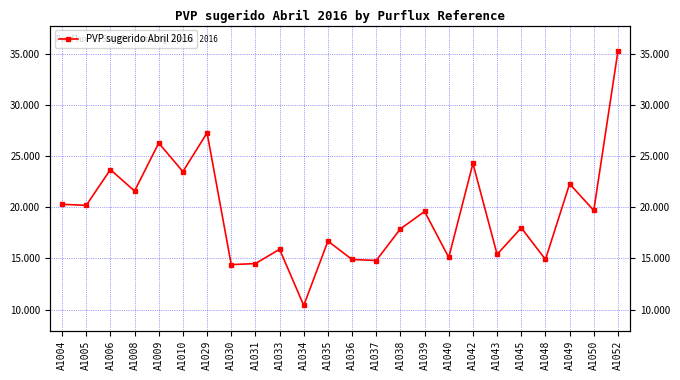

Where is the first local minimum?

A1005